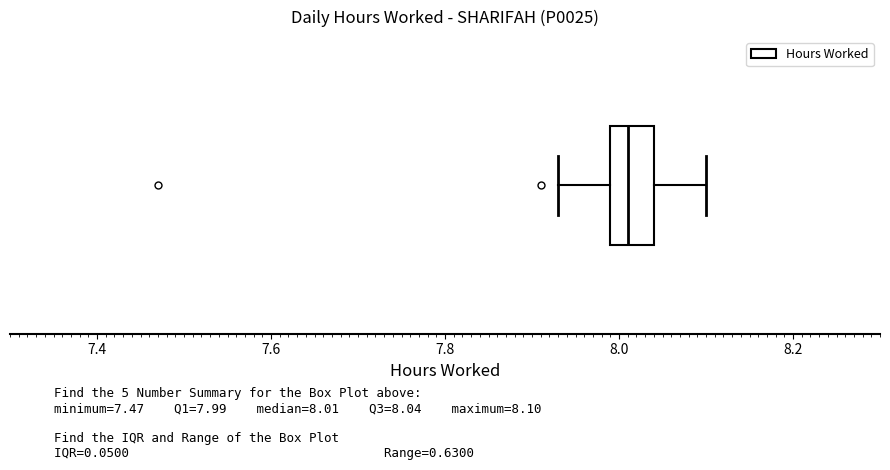

Transcribe this box plot: give where the median line is, the range the box spans, and where the two whiskers end, as read against the x-axis. The values are not printed on the chart, so give them approximately, as read against the axis.

median 8.02, box 8.00 to 8.04, whiskers 7.94 to 8.10